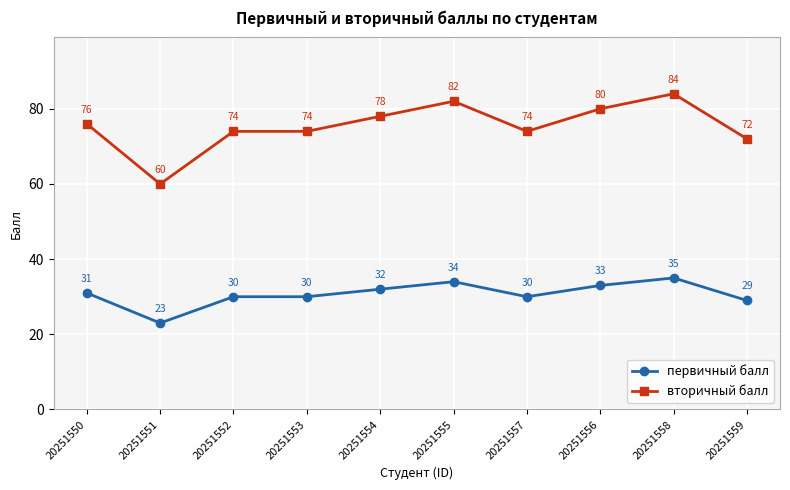

Rank the series by their average value, from highest to lowest.

вторичный балл, первичный балл